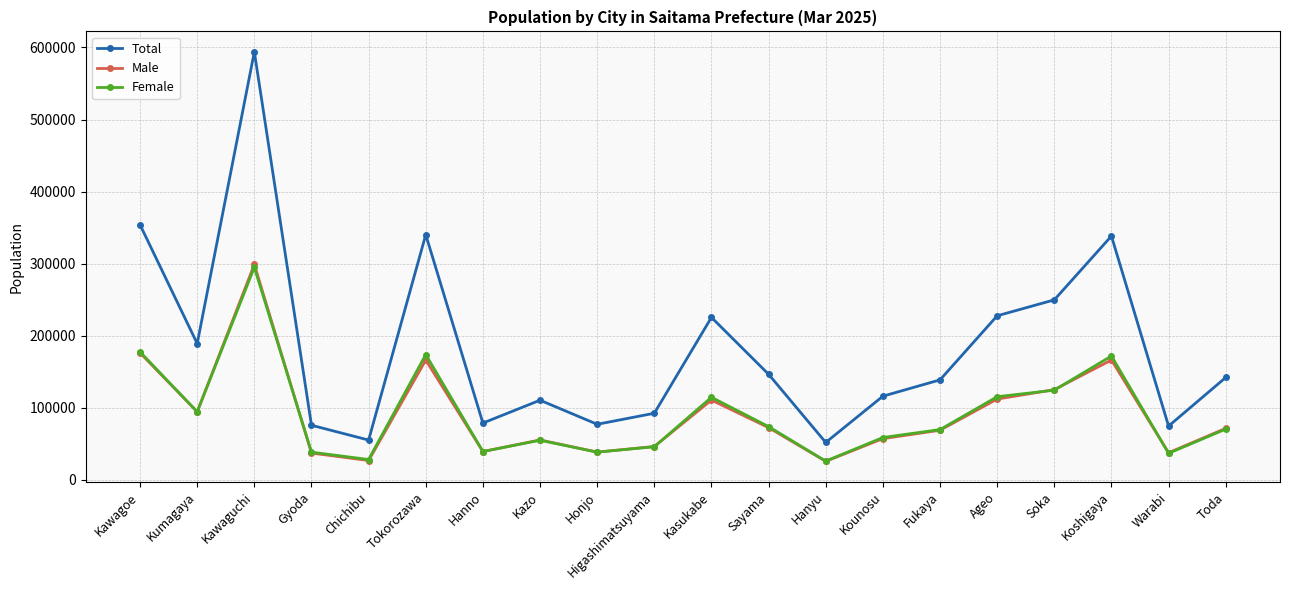

The value of Total at Kasukabe is 225551. True or false?

True